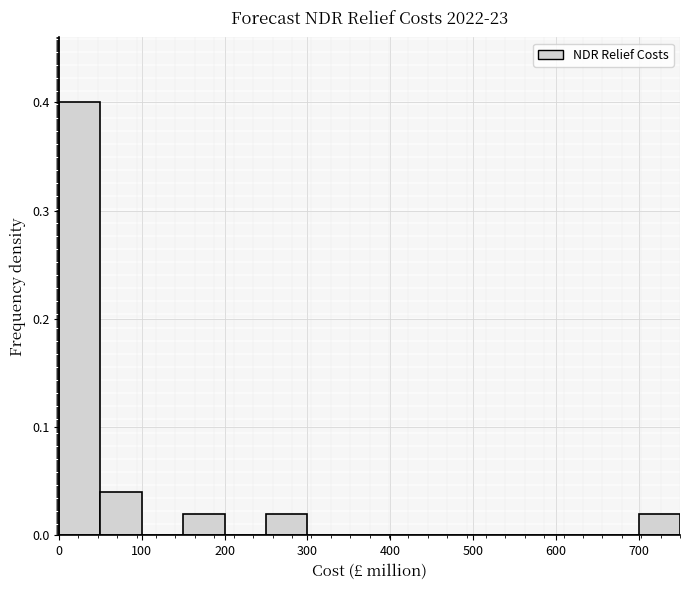

What is the height of the bar covering 700 to 750 on the x-axis? The values are not printed on the chart, so give them approximately, as read against the axis.

0.02